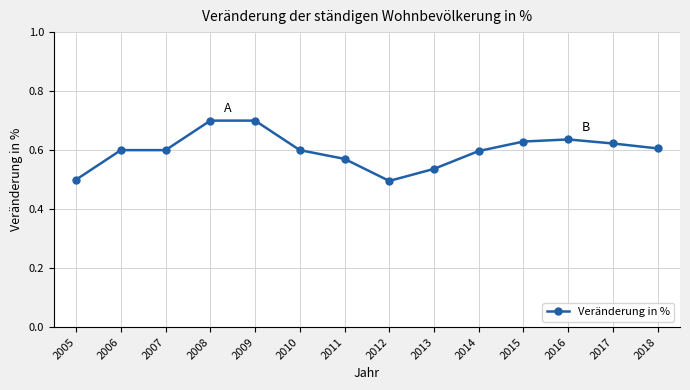

Does the chart display data point markers on the line(s)?

Yes